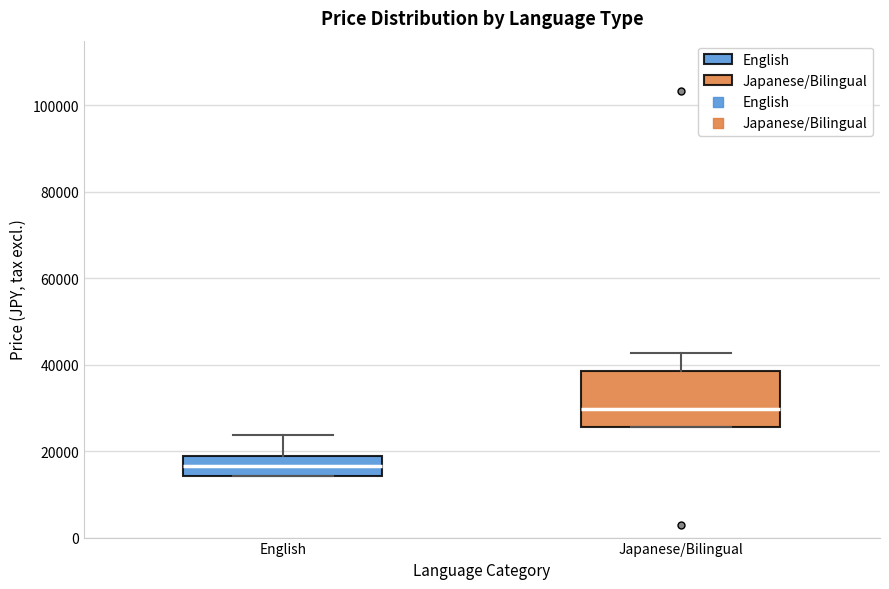

Which box's median line is the lowest?

English